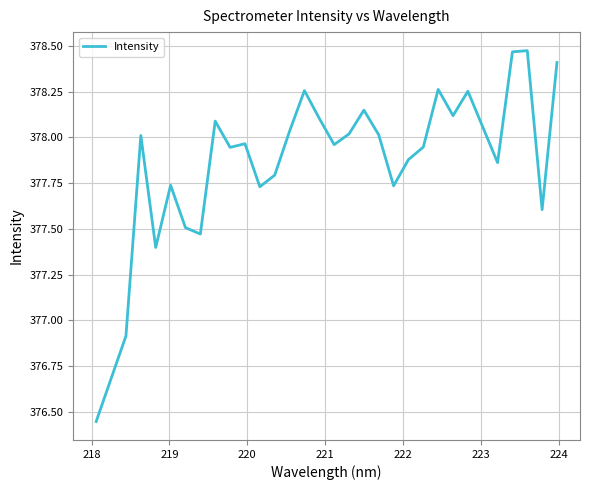

Is this an area chart (filled region under the line)?

No